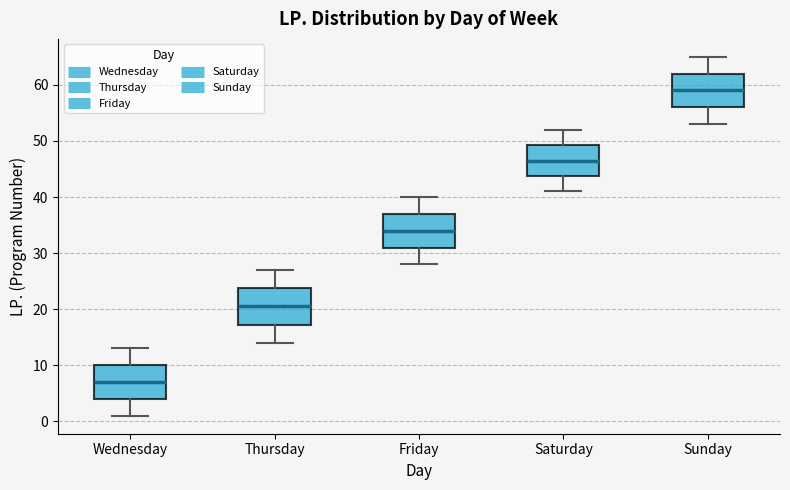

Which box's median line is the lowest?

Wednesday